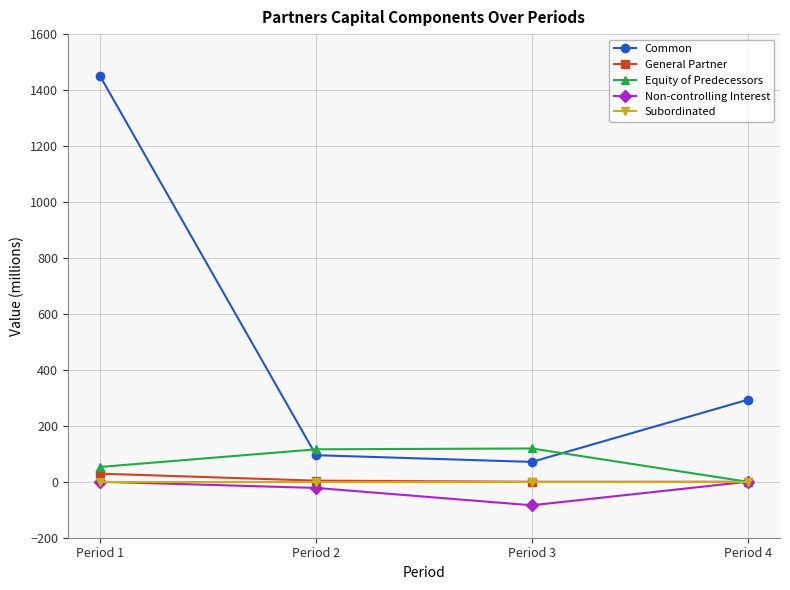

Where is the first local minimum for Common?

Period 3